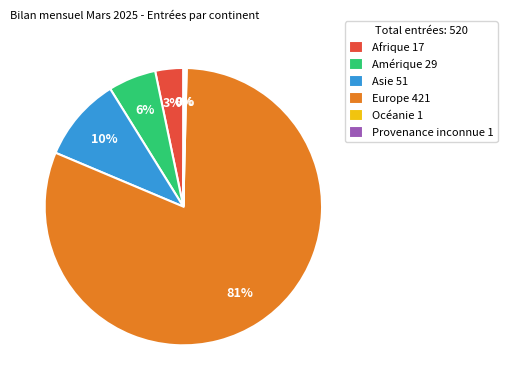

To the nearest percent, what is the average slice percentage?

17%